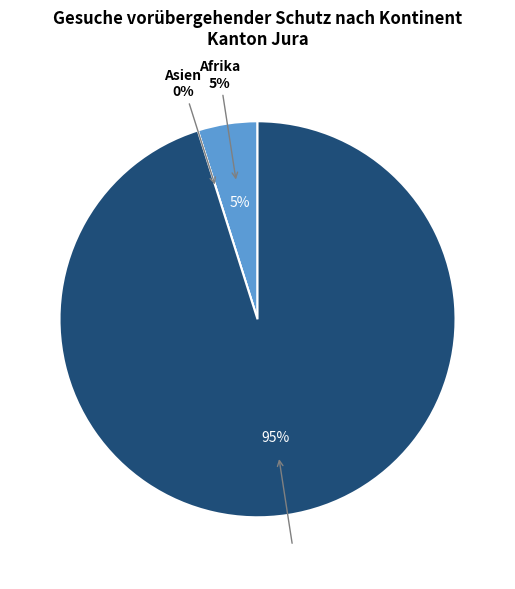

What percentage is NOT represented by Afrika?

95.1%